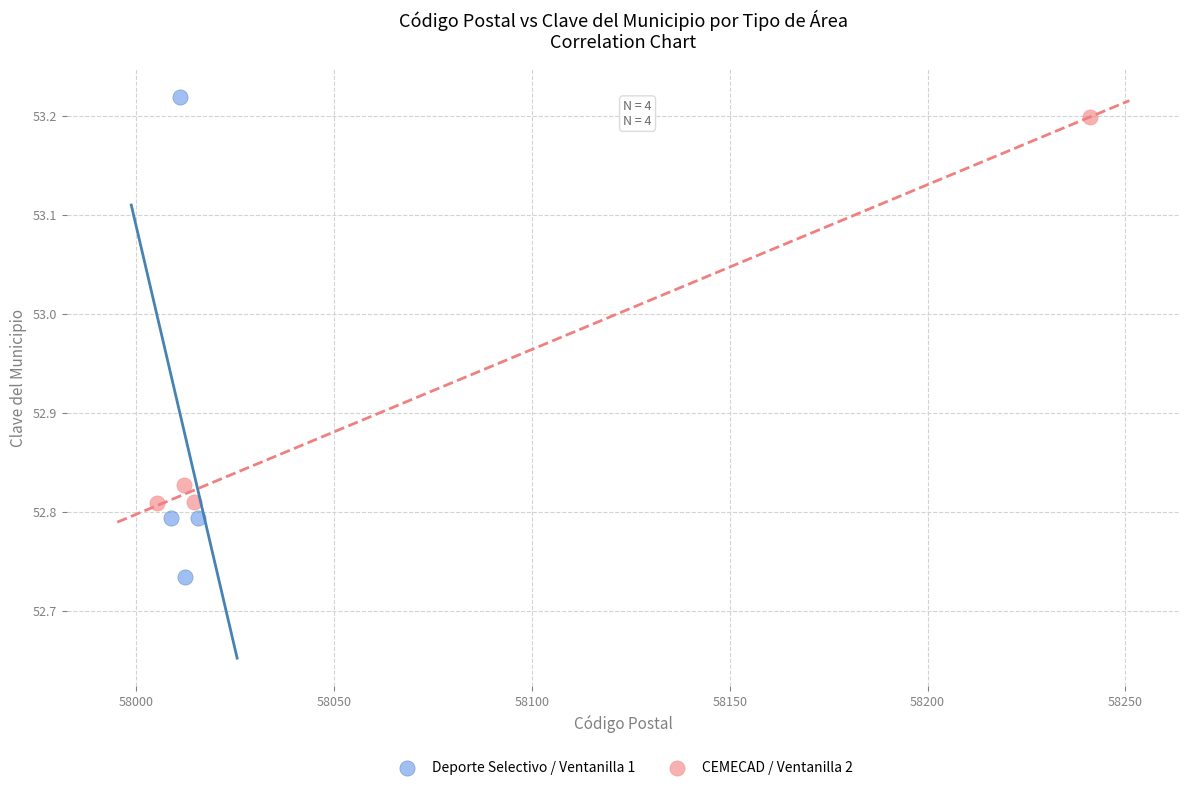

Which series contains the lowest Y value?

Deporte Selectivo / Ventanilla 1